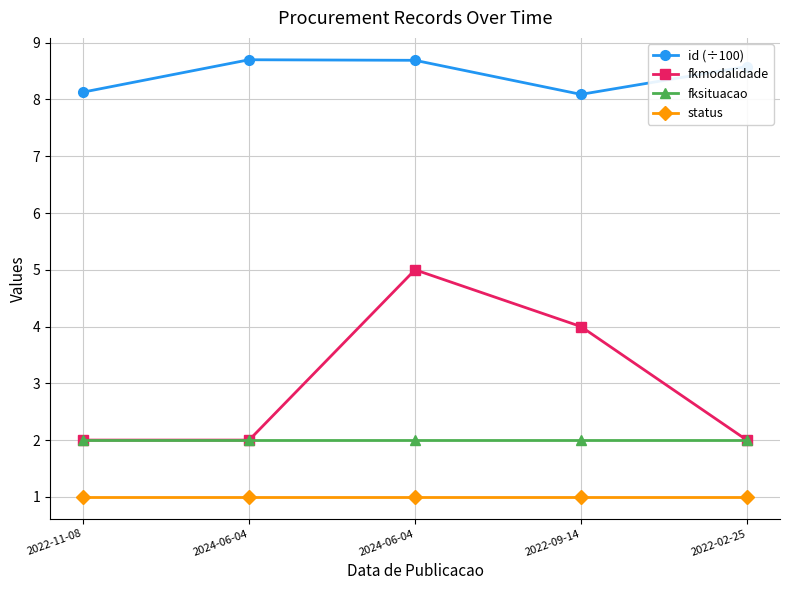

What is the difference between the maximum and minimum values in the id (÷100) series?

0.6